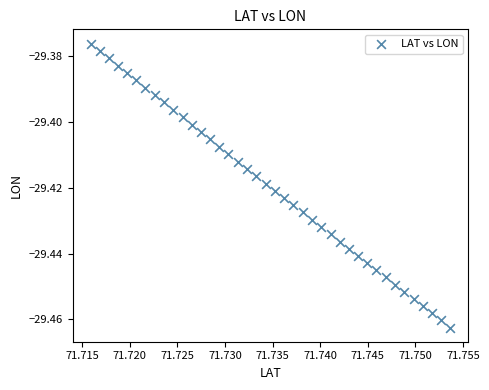

Count the number of points in this scatter plot.

40